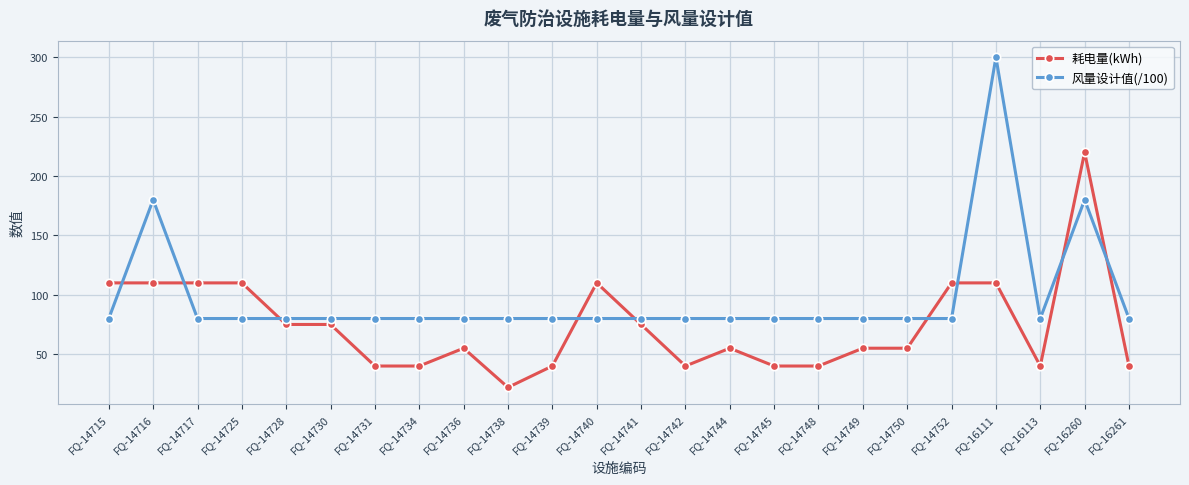

How many lines are shown in the chart?

2